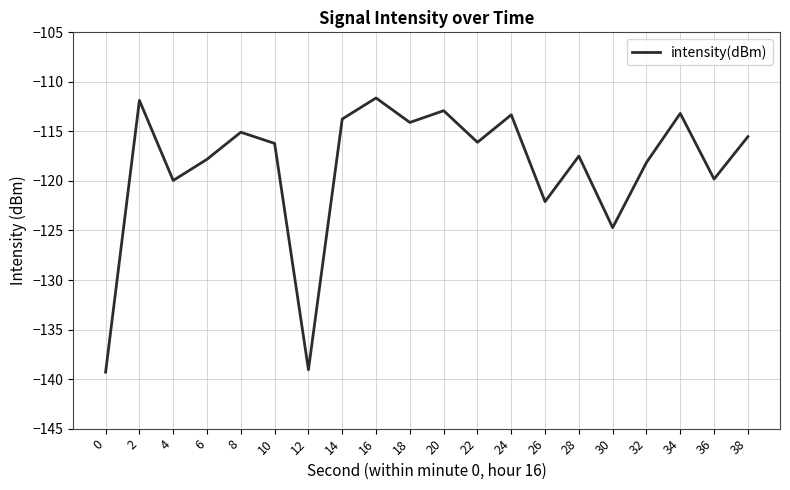

What is the average value?

-118.6